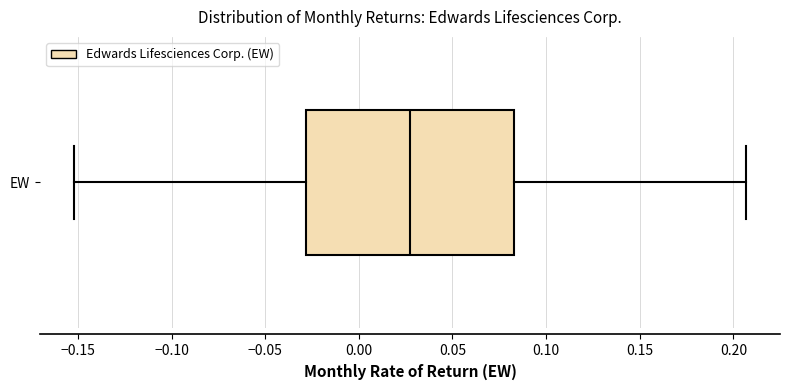

Read this box plot against the x-axis: the position of the median line, the range covered by the box, and the ends of both whiskers. The values are not printed on the chart, so give them approximately, as read against the axis.

median 0.025, box -0.030 to 0.085, whiskers -0.150 to 0.205